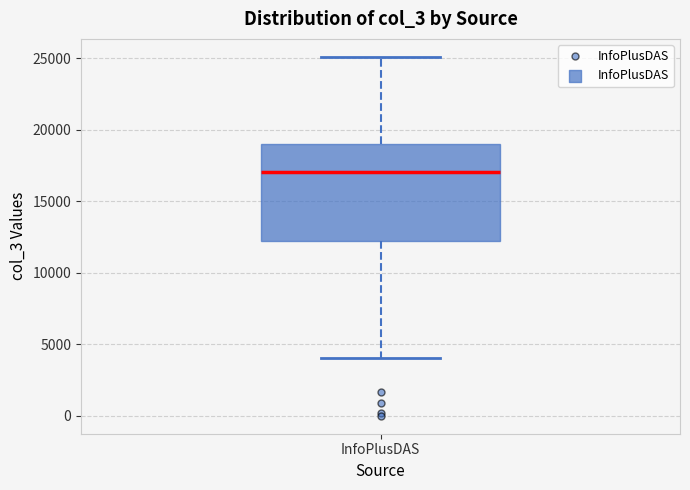

Where does the median line of the box for InfoPlusDAS sit on the y-axis? The values are not printed on the chart, so give them approximately, as read against the axis.

17000